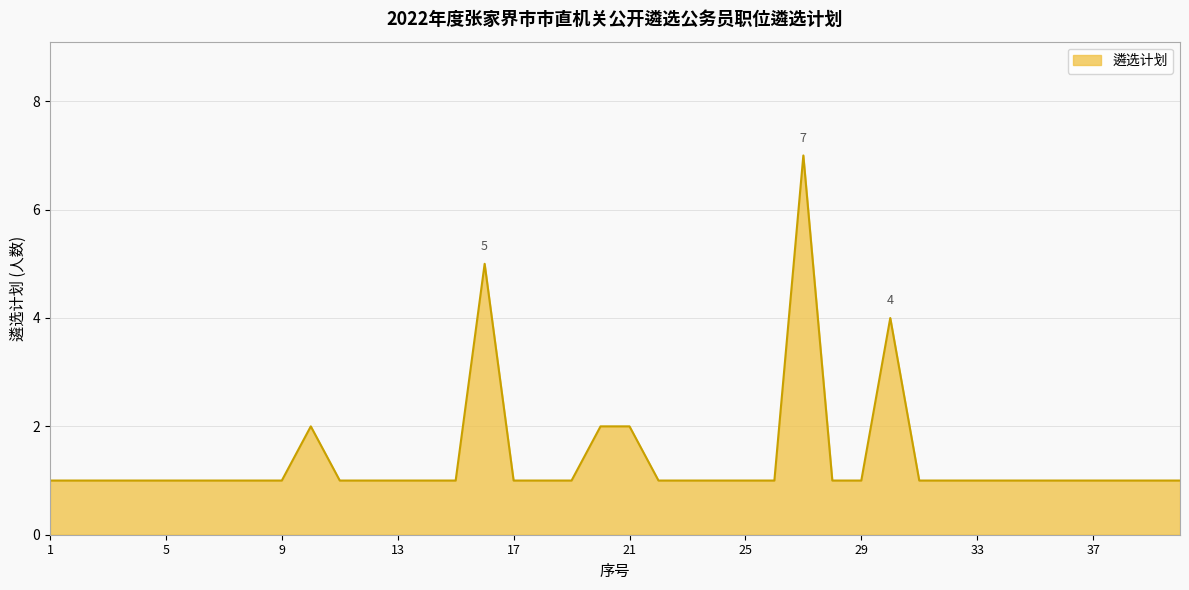

What is the difference between the maximum and minimum values?

6